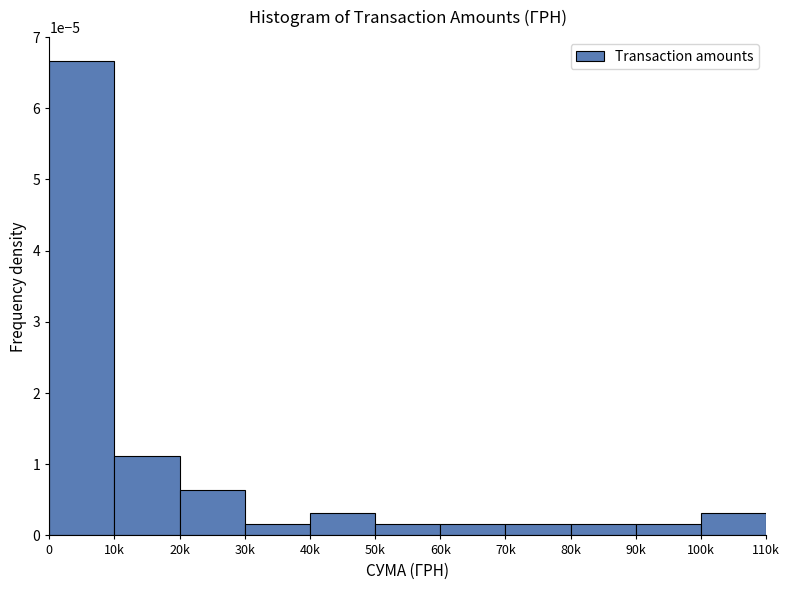

Between 100k and 60k, which is larger?

100k